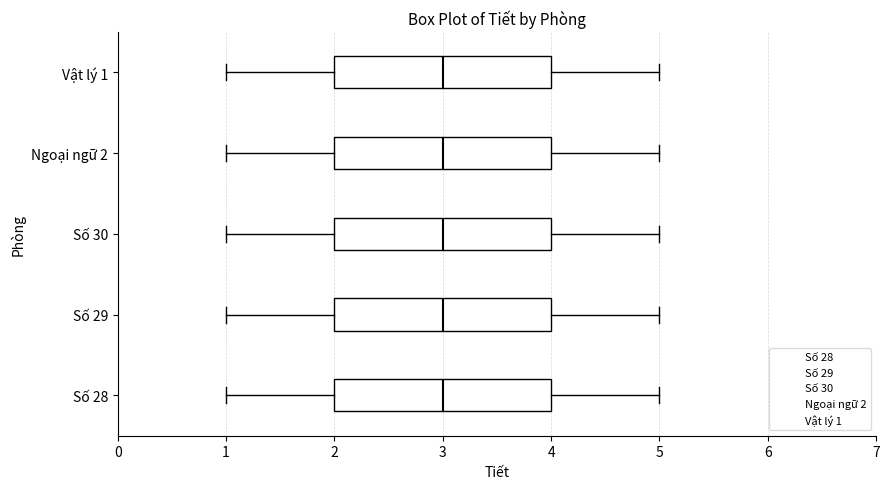

Reading bottom to top, read every box against the x-axis: the position of its median line, the range the box covers, and the ends of its whiskers. The values are not printed on the chart, so give them approximately, as read against the axis.

Số 28: median 3, box 2 to 4, whiskers 1 to 5
Số 29: median 3, box 2 to 4, whiskers 1 to 5
Số 30: median 3, box 2 to 4, whiskers 1 to 5
Ngoại ngữ 2: median 3, box 2 to 4, whiskers 1 to 5
Vật lý 1: median 3, box 2 to 4, whiskers 1 to 5